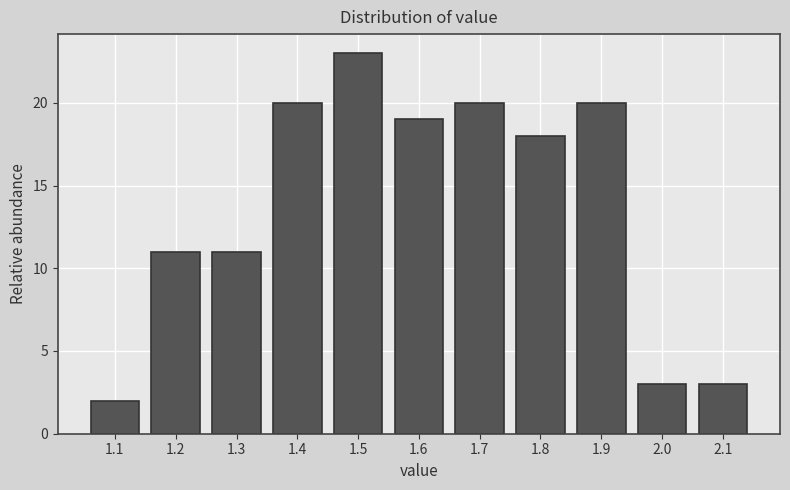

Reading right to left, list all the values displayed in this chart.

3	3	20	18	20	19	23	20	11	11	2